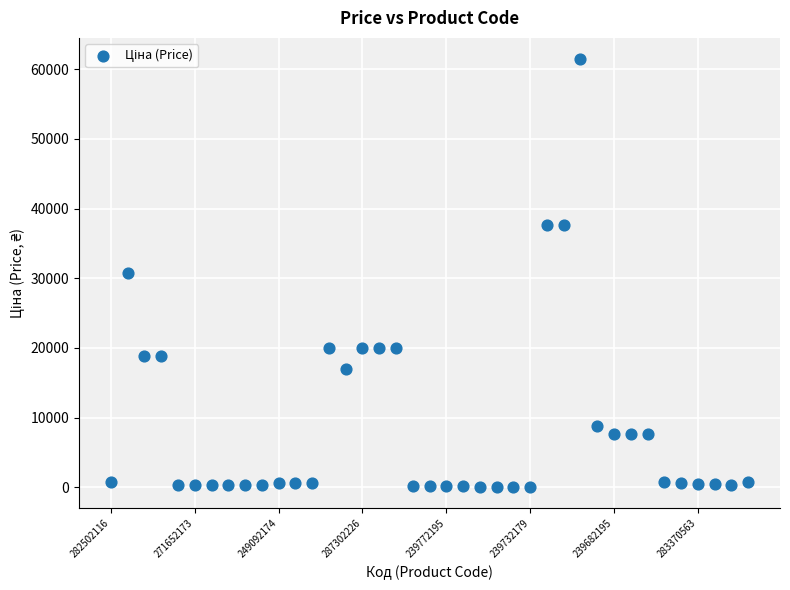

What is the range of Y values (max minus min)?

61377.2